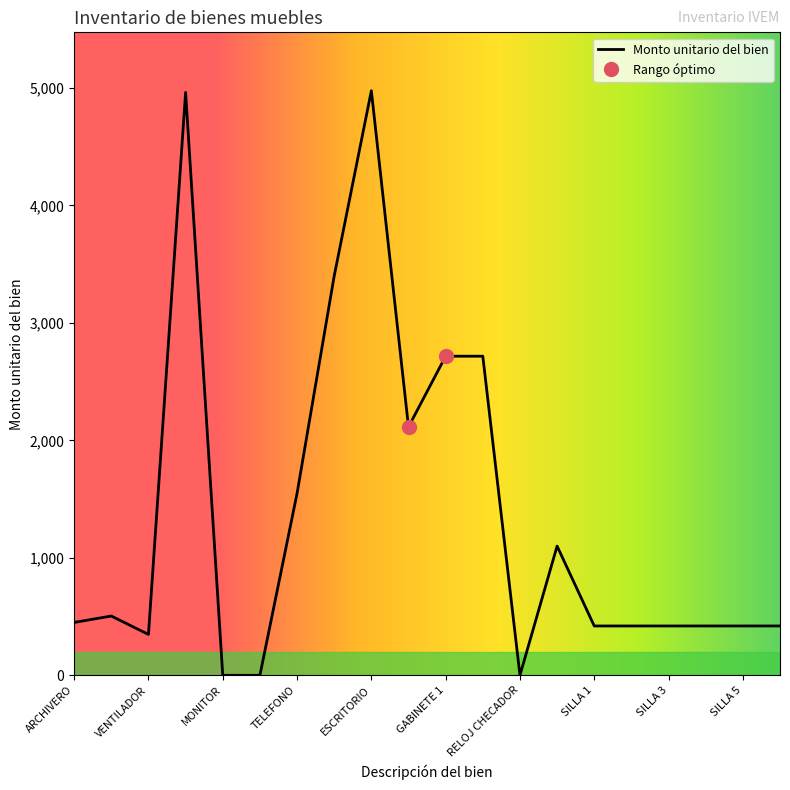

What is the sum of the values at SILLA 1 and VENTILADOR?

768.0